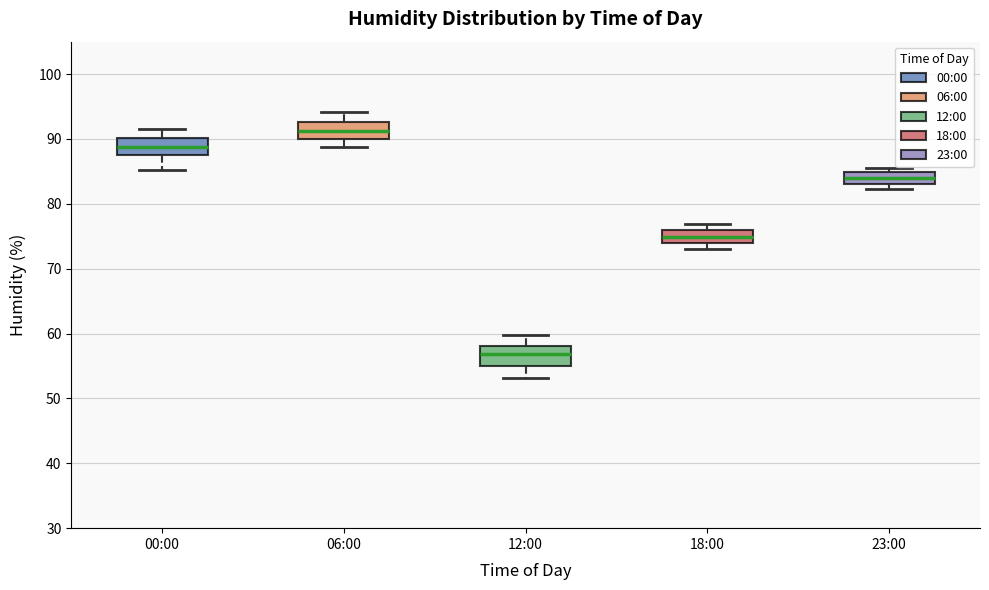

Reading left to right, transcribe this box plot: for each box, give where its median line is, the range the box spans, and where its two whiskers end, as read against the y-axis. The values are not printed on the chart, so give them approximately, as read against the axis.

00:00: median 89, box 88 to 90, whiskers 85 to 92
06:00: median 91, box 90 to 93, whiskers 89 to 94
12:00: median 57, box 55 to 58, whiskers 53 to 60
18:00: median 75, box 74 to 76, whiskers 73 to 77
23:00: median 84, box 83 to 85, whiskers 82 to 86